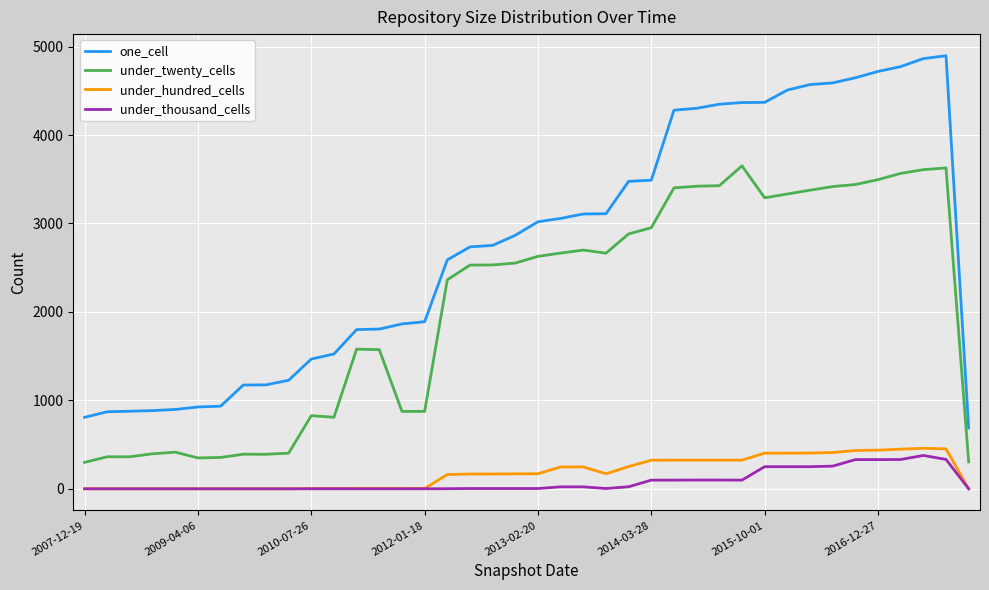

Which series has the widest spread of values?

one_cell